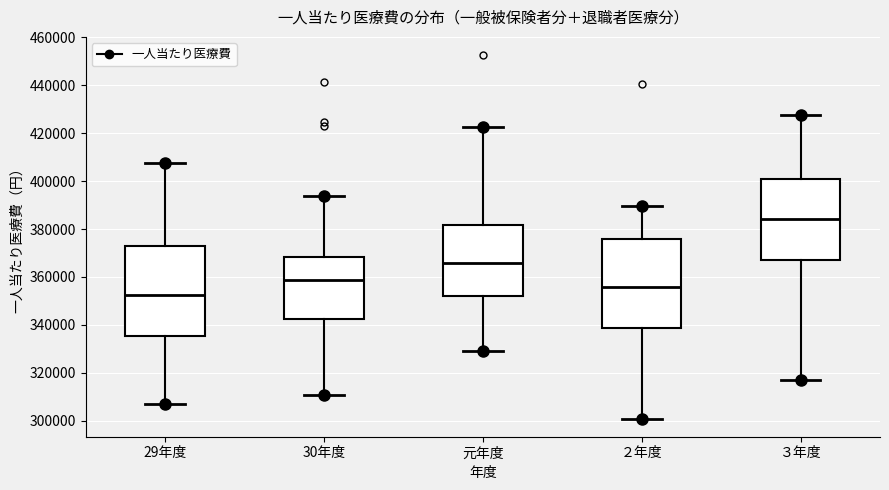

Where is the upper edge of the box for ３年度 on the y-axis? The values are not printed on the chart, so give them approximately, as read against the axis.

402000